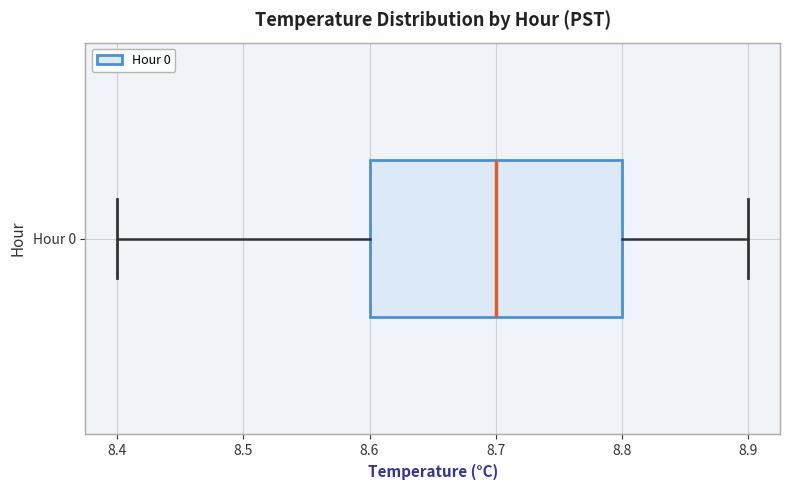

Transcribe this box plot: give where the median line is, the range the box spans, and where the two whiskers end, as read against the x-axis. The values are not printed on the chart, so give them approximately, as read against the axis.

median 8.7, box 8.6 to 8.8, whiskers 8.4 to 8.9